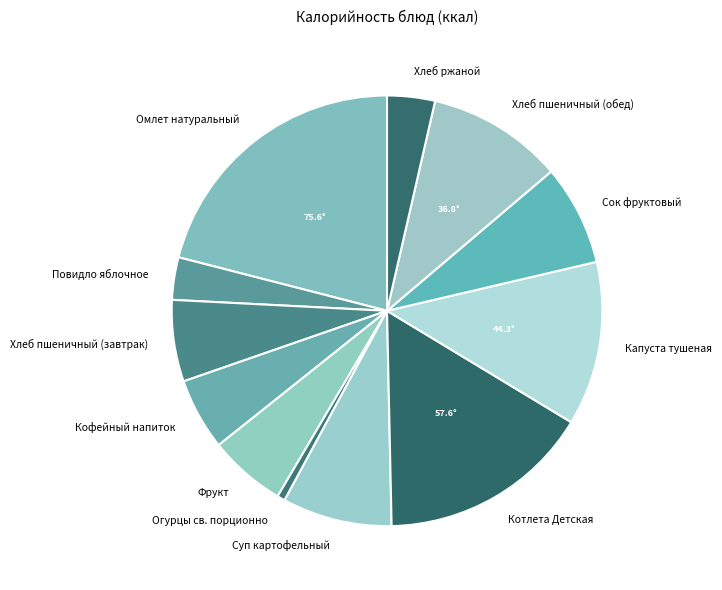

What is the largest slice in the pie chart?

Омлет натуральный